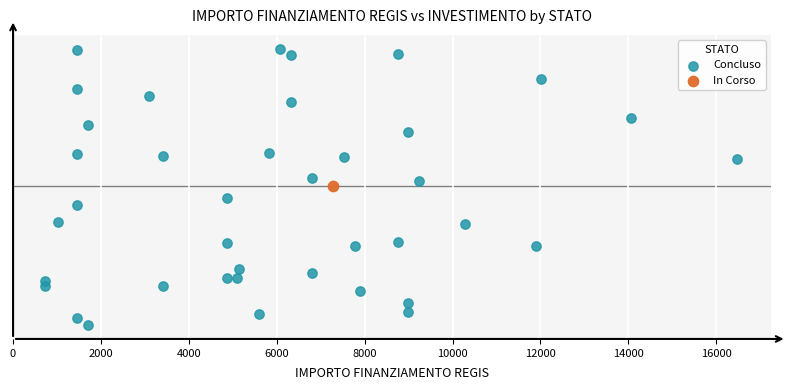

What are all the series names shown in the legend?

Concluso, In Corso